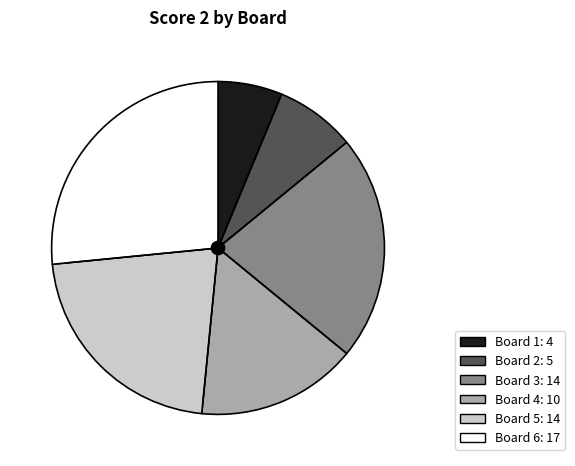

Which slice is the largest?

Board 6